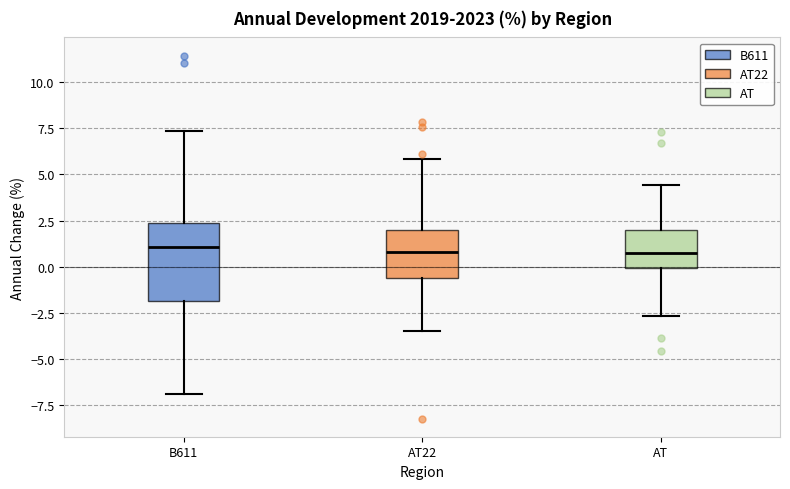

Comparing the boxes themselves (not the whiskers), which one is the tallest?

B611